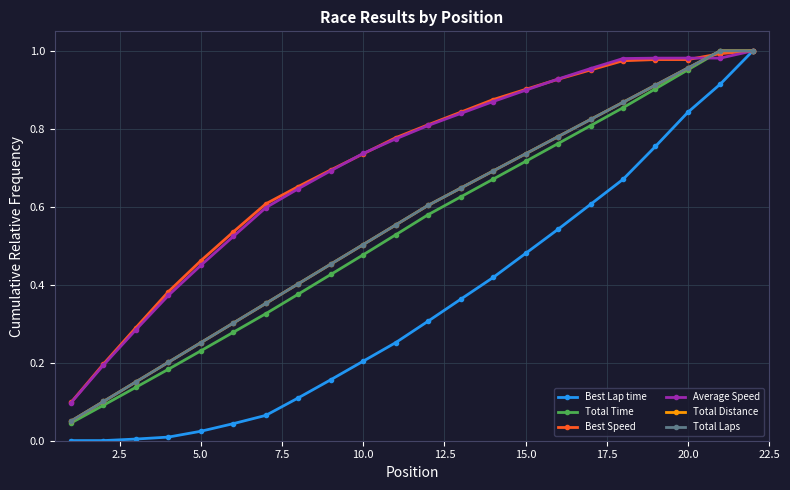

What is the value of the Total Time point at the 2nd from the left?

0.1